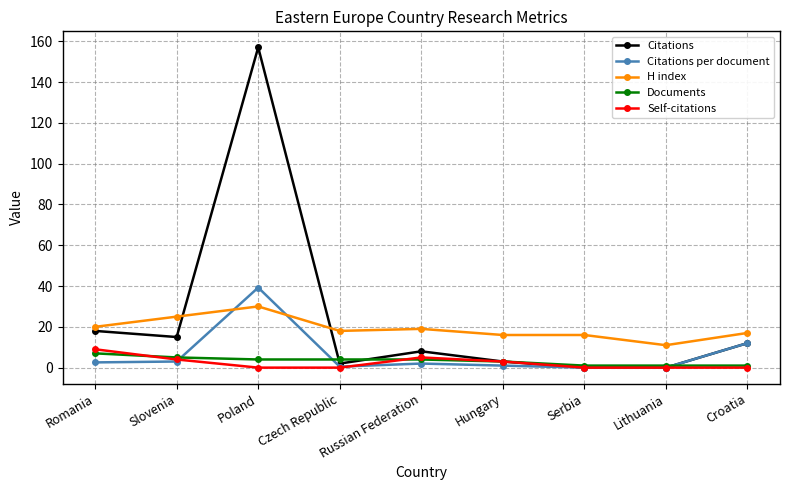

At which label does H index reach its peak?

Poland